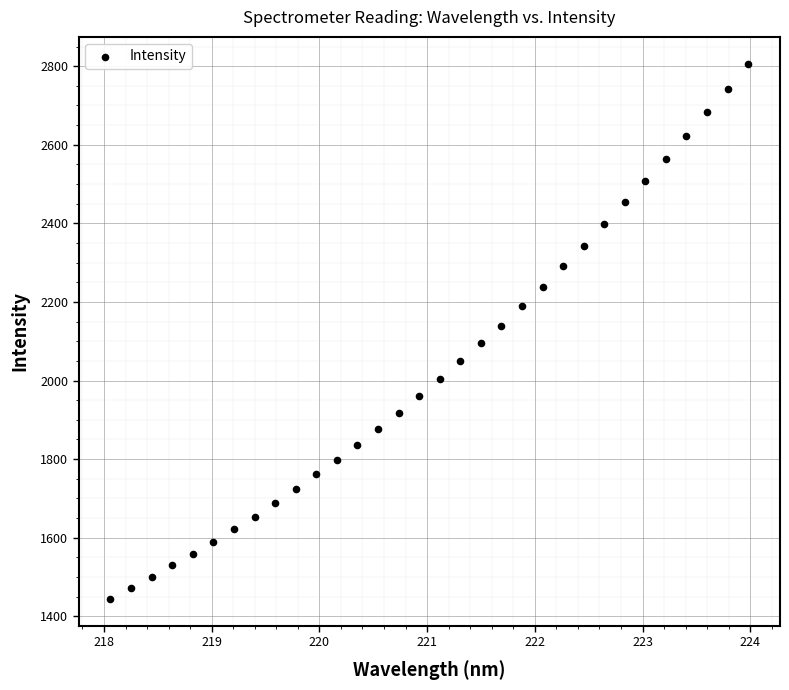

What is the range of X values (max minus min)?

5.9